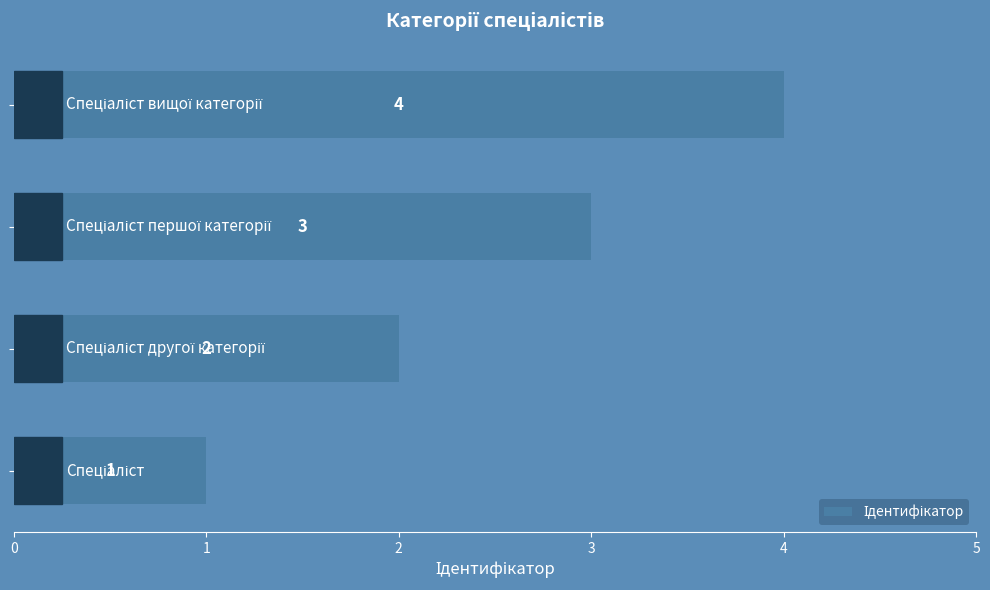

What is the sum of all values?

10